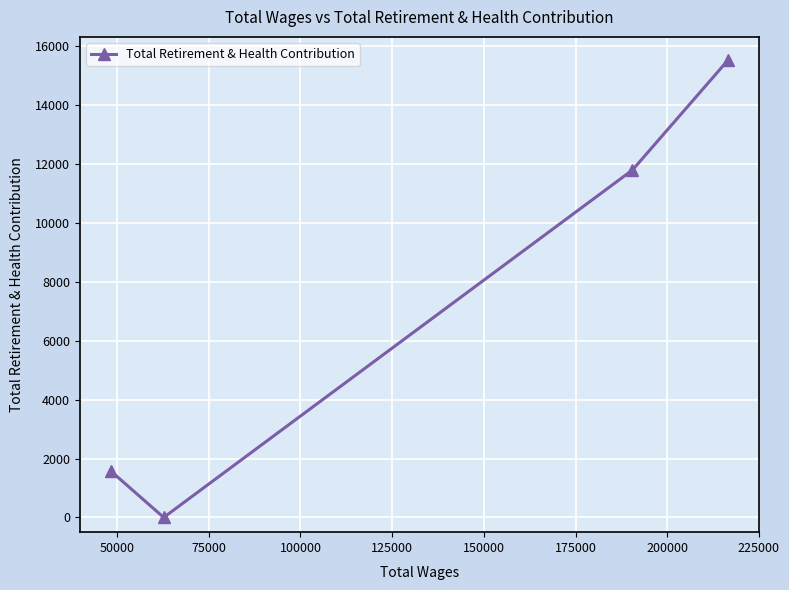

Reading right to left, what are all the values shown in this chart?

15534	11793	0	1577